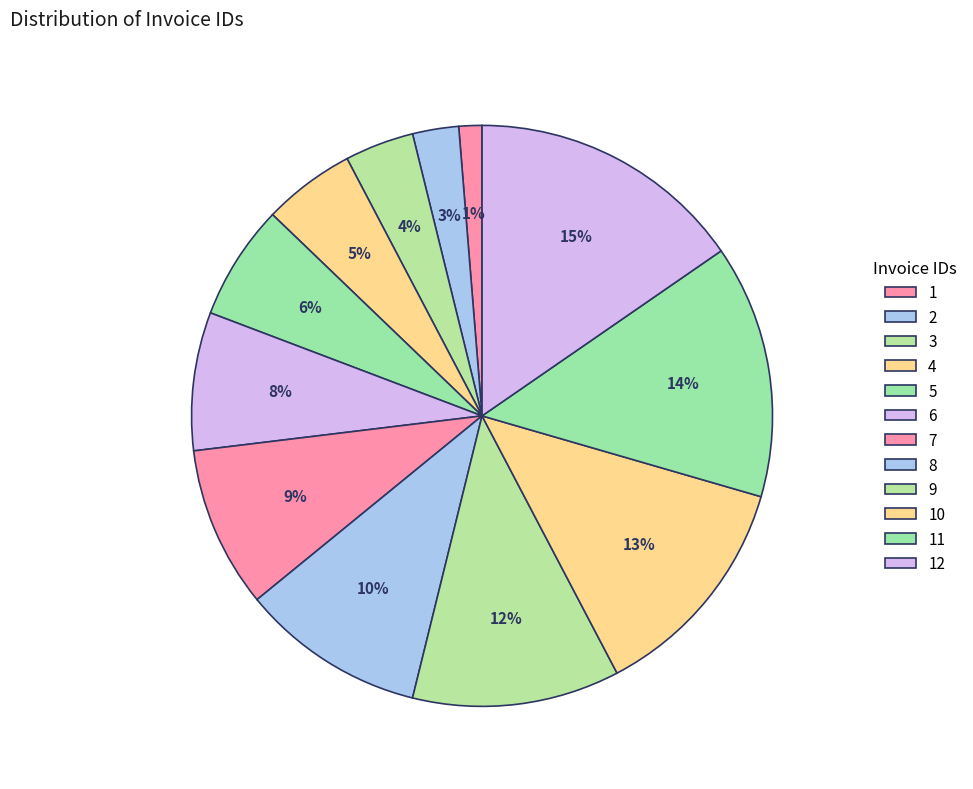

Is there a majority slice in this chart?

No